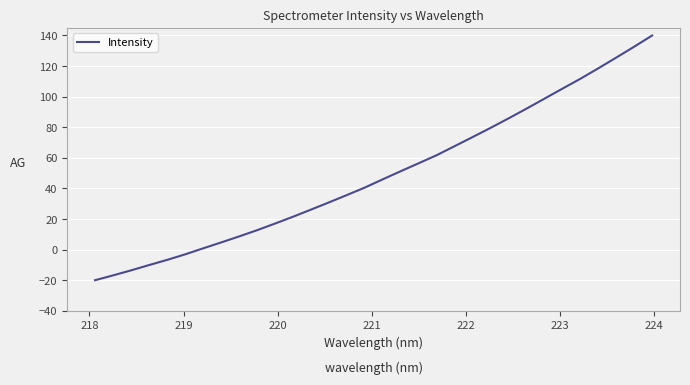

What is the difference between the maximum and minimum values?

160.0